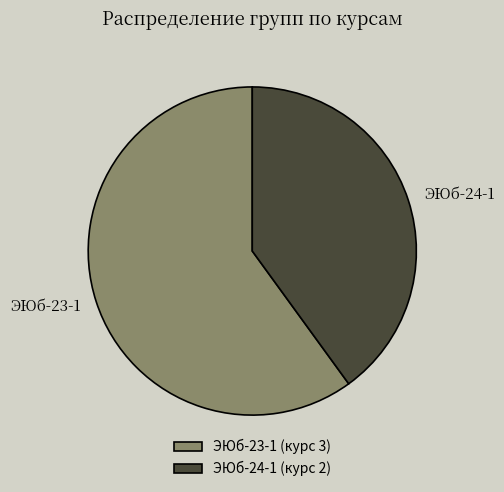

How many slices are in this pie chart?

2